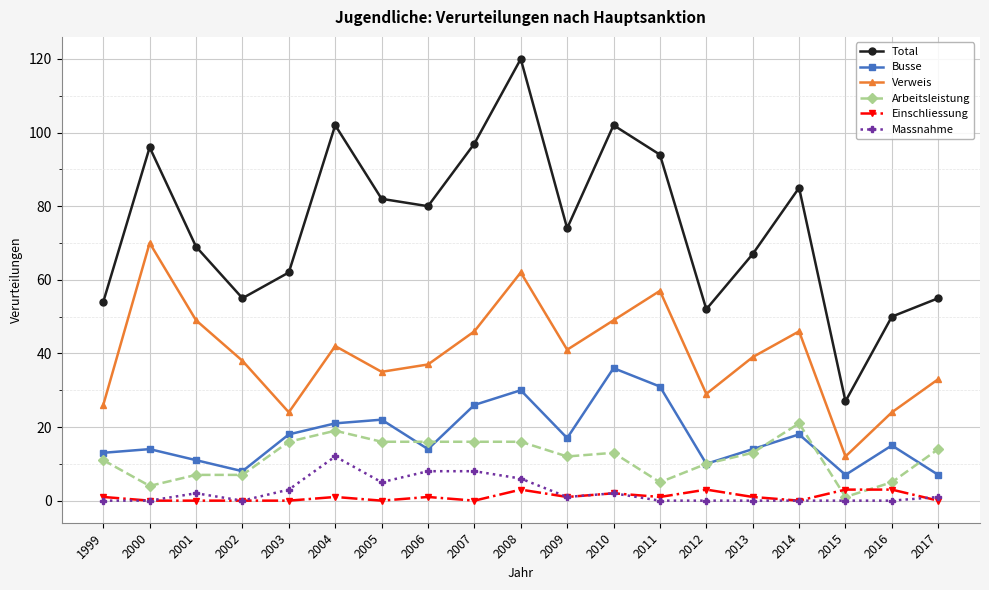

Where is Total nearest to the value 73?

2009